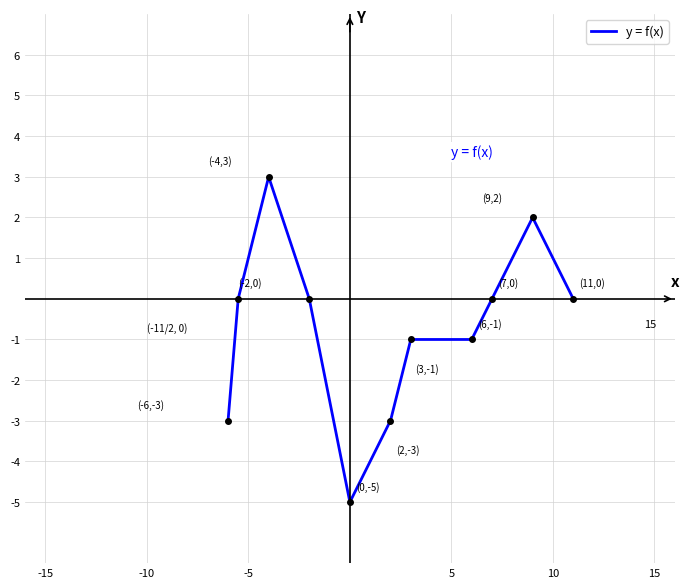

How many lines are shown in the chart?

1